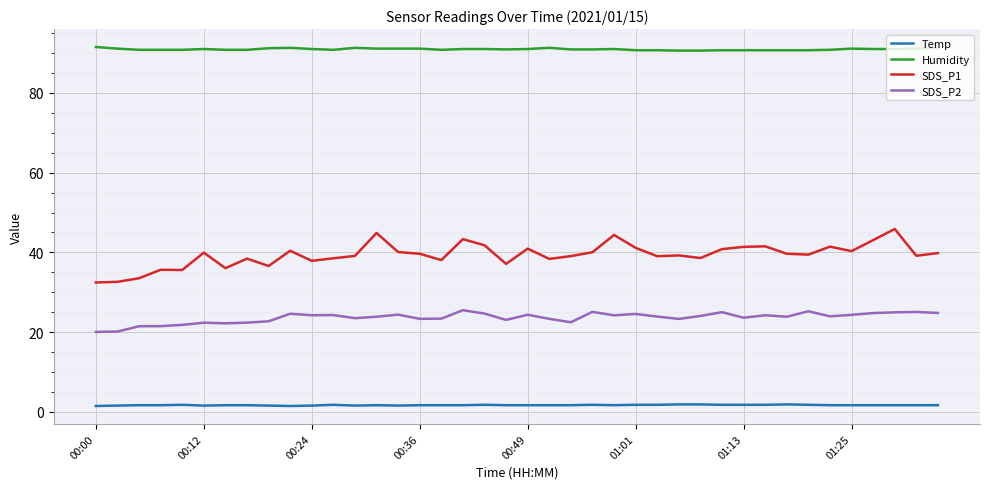

List the series in order of their peak value, highest first.

Humidity, SDS_P1, SDS_P2, Temp